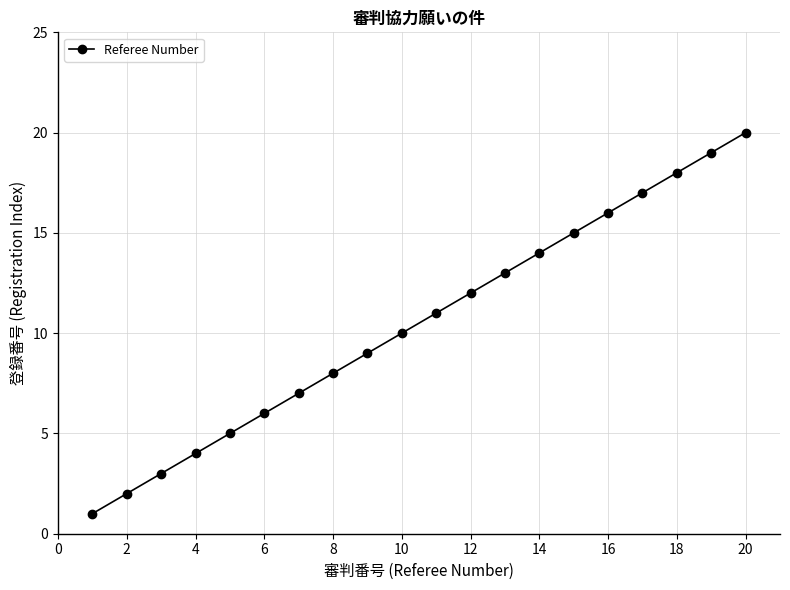

True or false: the data has more than 2 interior local peaks.

False